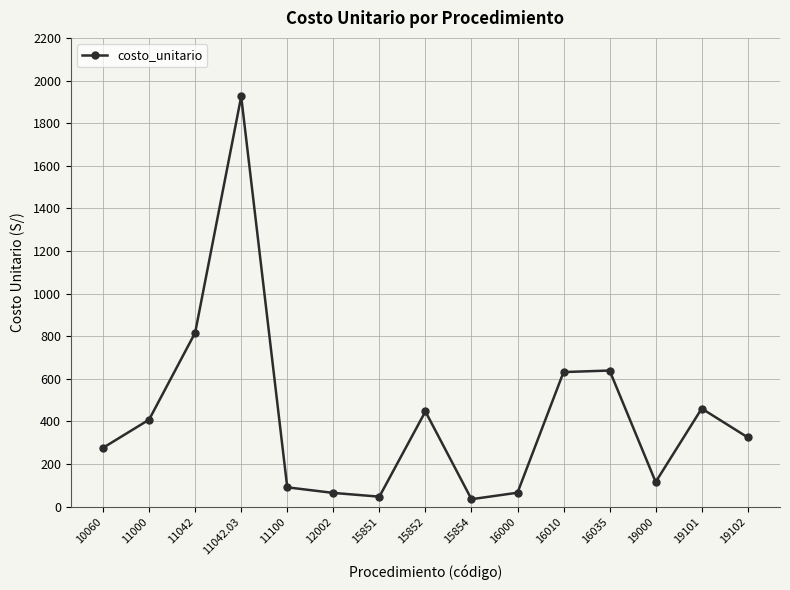

The chart shows a value of 325.0 at 19102. True or false?

True